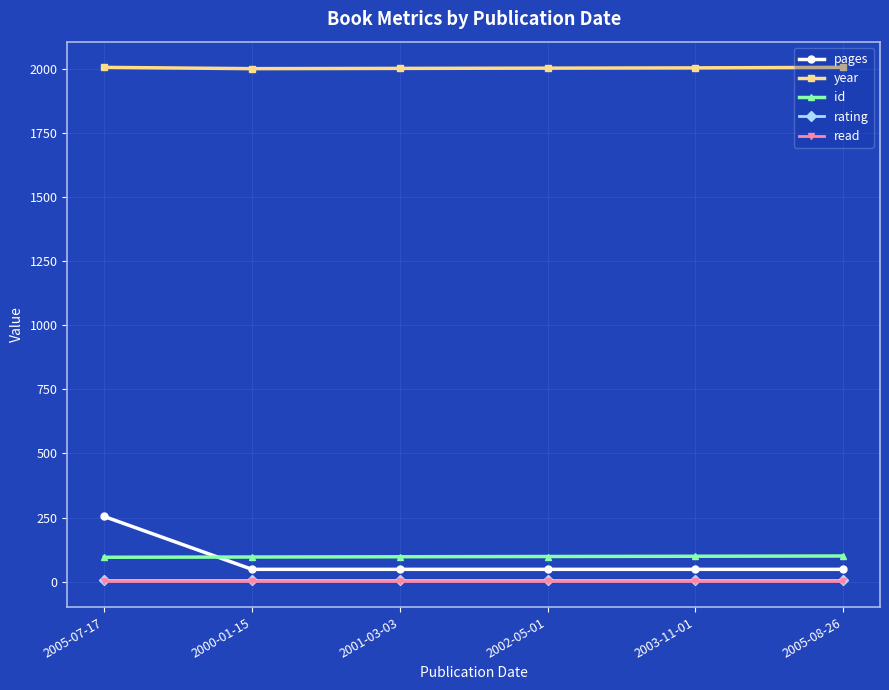

Which series changed the most between 2005-07-17 and 2003-11-01?

pages